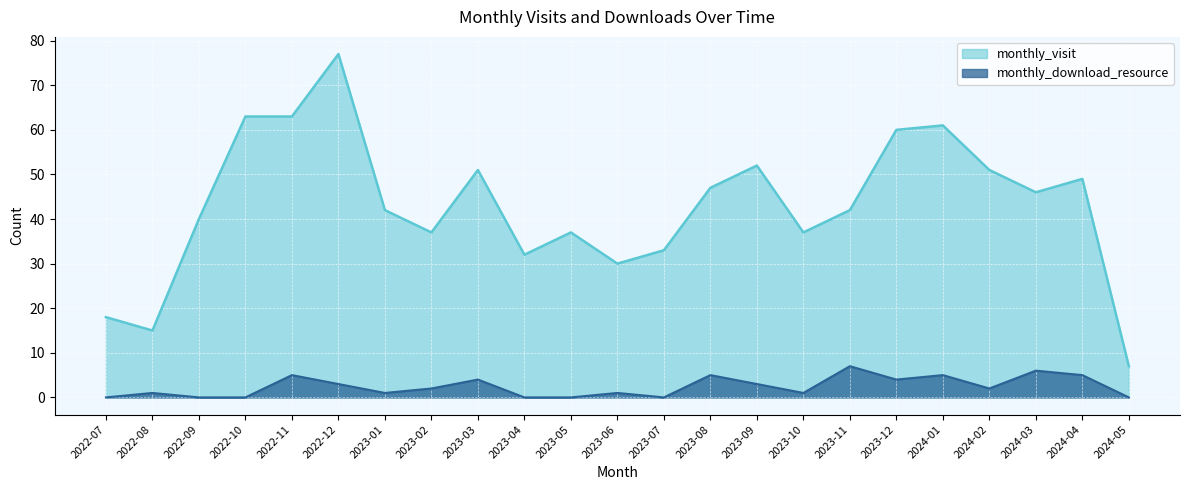

Which series has the largest range (max minus min)?

monthly_visit